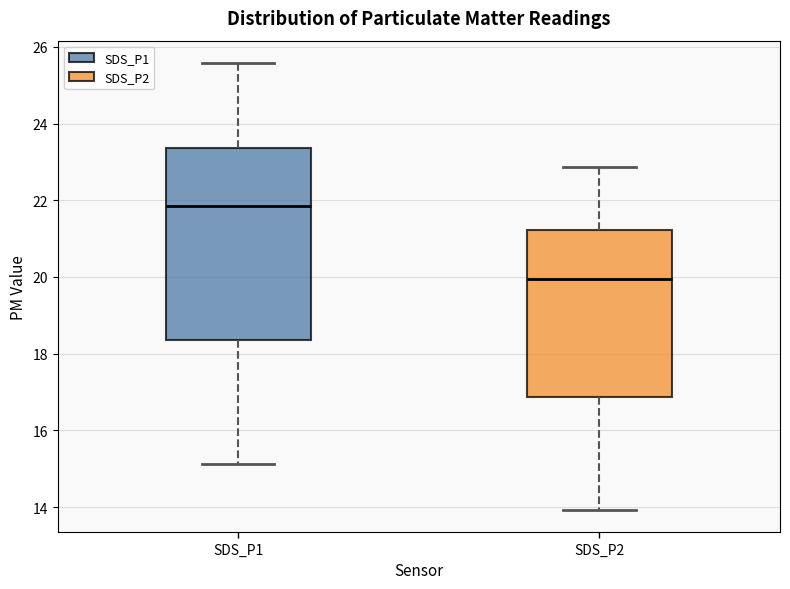

Where is the lower edge of the box for SDS_P2 on the y-axis? The values are not printed on the chart, so give them approximately, as read against the axis.

16.8